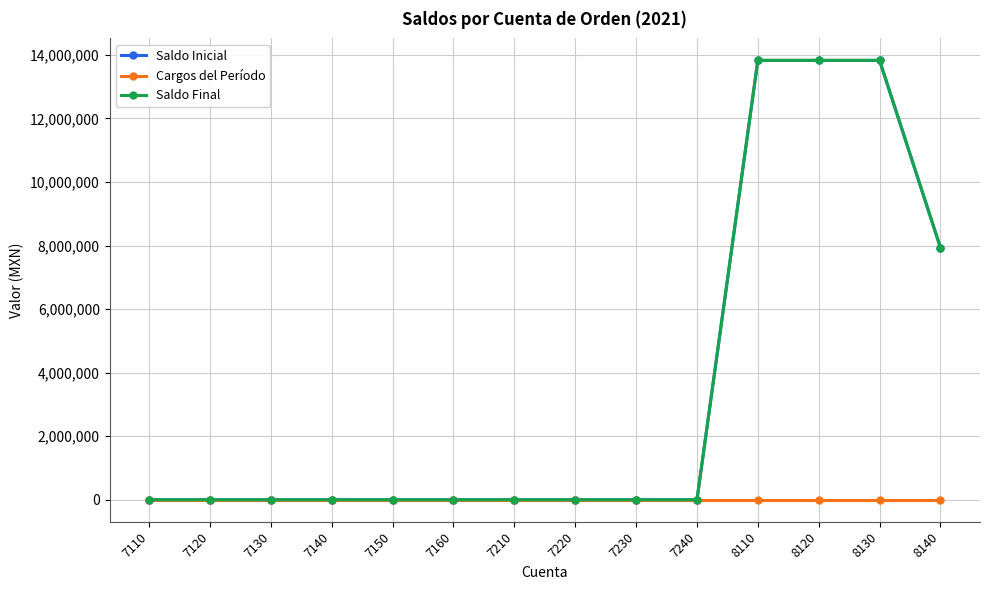

Which series has the largest range (max minus min)?

Saldo Inicial